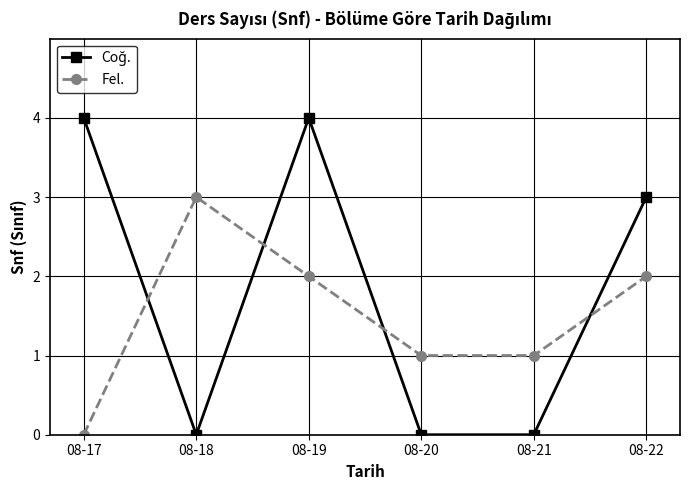

At which category does Fel. reach its first local peak?

08-18